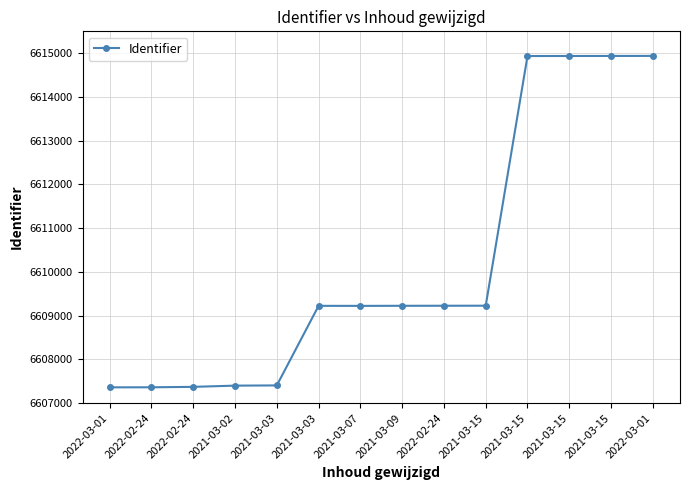

What is the difference between the values at 2021-03-15 and 2022-03-01?

7577